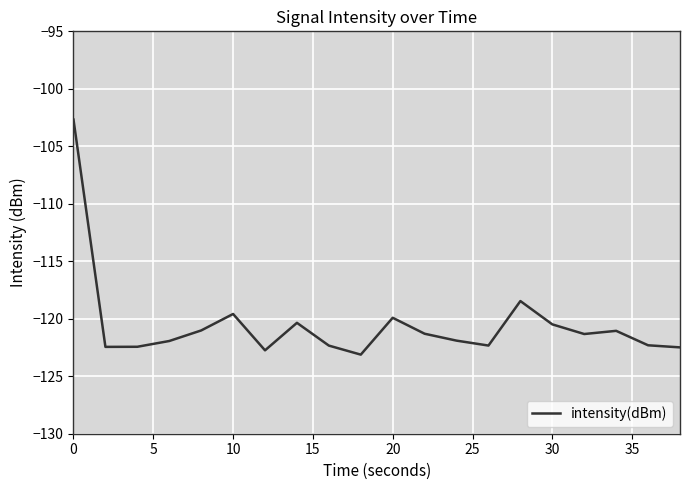

What is the maximum value shown in the chart?

-102.7